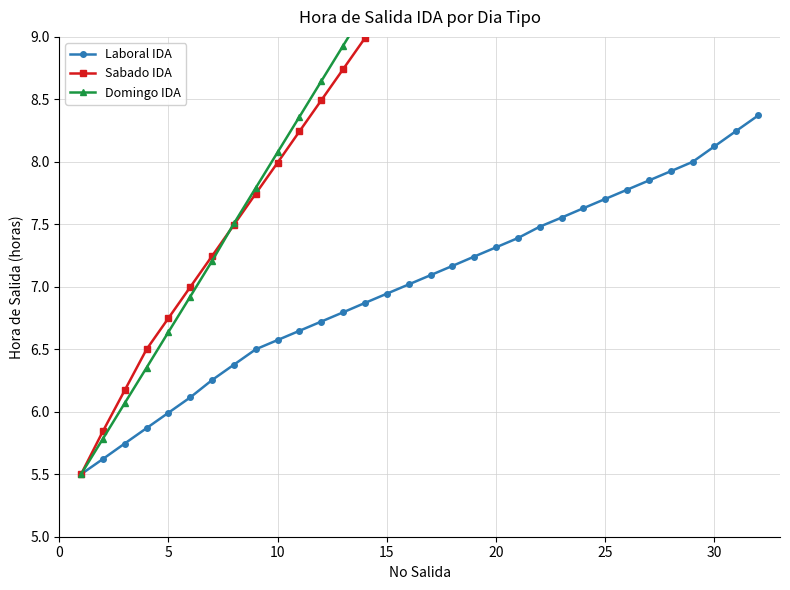

True or false: Laboral IDA and Sabado IDA cross at least once.

False